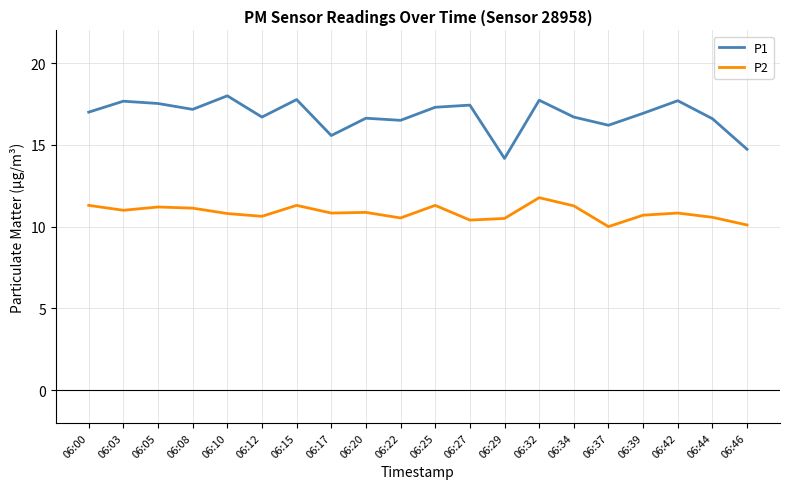

What is the sum of the P1 values at 06:12 and 06:32?

34.4